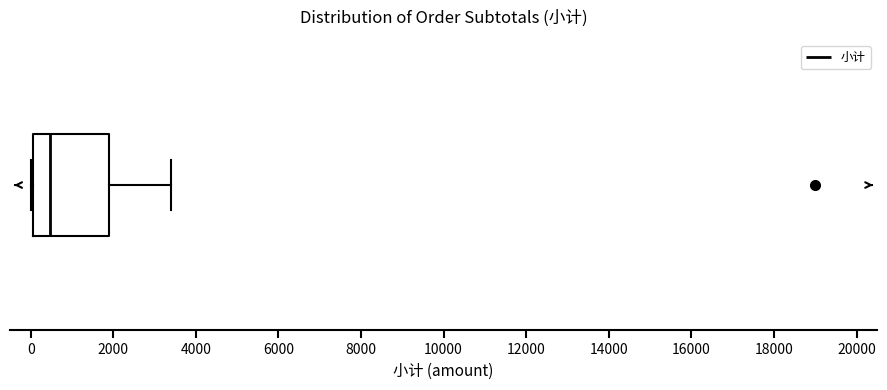

Read this box plot against the x-axis: the position of the median line, the range covered by the box, and the ends of both whiskers. The values are not printed on the chart, so give them approximately, as read against the axis.

median 400, box 0 to 1800, whiskers 0 to 3400